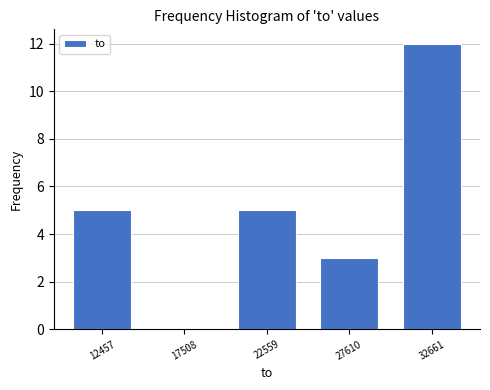

Reading left to right, transcribe all the data shown in this chart.

12457=5	17508=0	22559=5	27610=3	32661=12